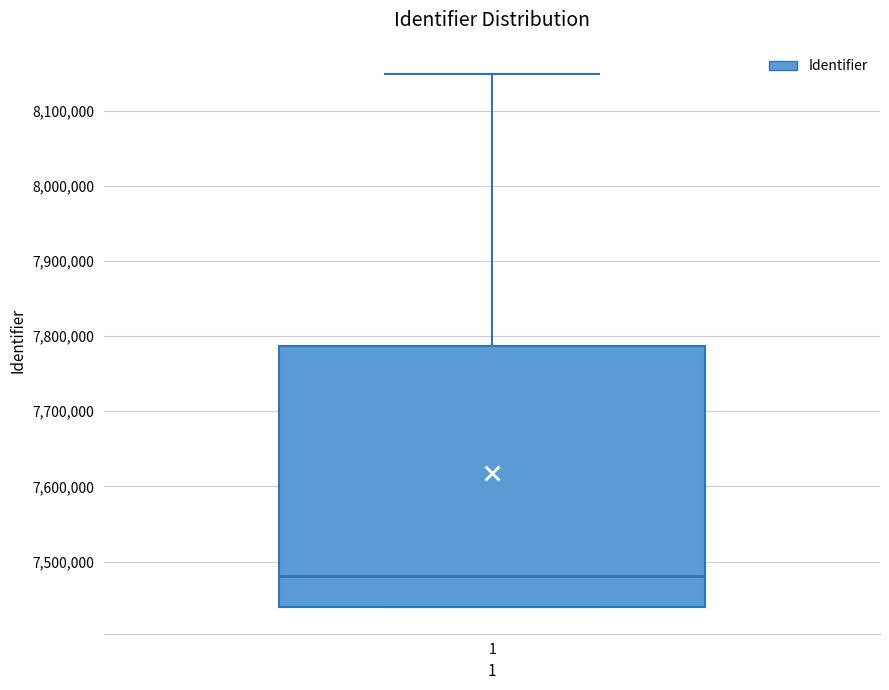

Transcribe this box plot: give where the median line is, the range the box spans, and where the two whiskers end, as read against the y-axis. The values are not printed on the chart, so give them approximately, as read against the axis.

median 7480000, box 7440000 to 7790000, whiskers 7440000 to 8150000